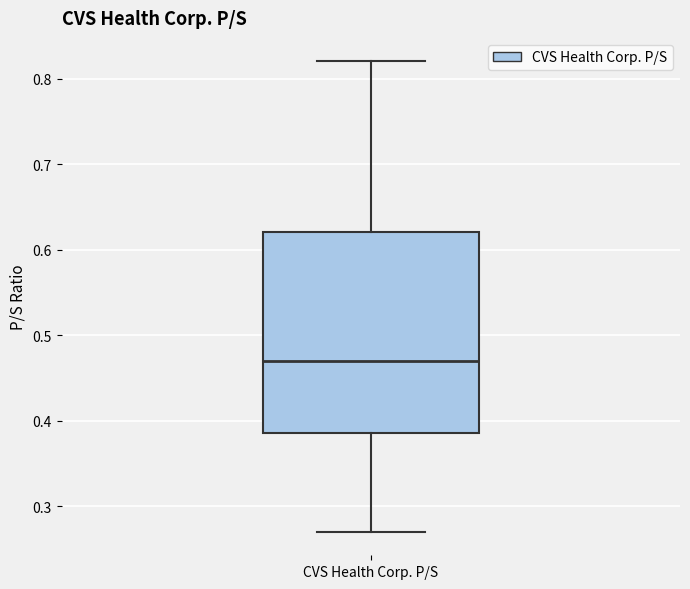

Where is the upper edge of the box for CVS Health Corp. P/S on the y-axis? The values are not printed on the chart, so give them approximately, as read against the axis.

0.62